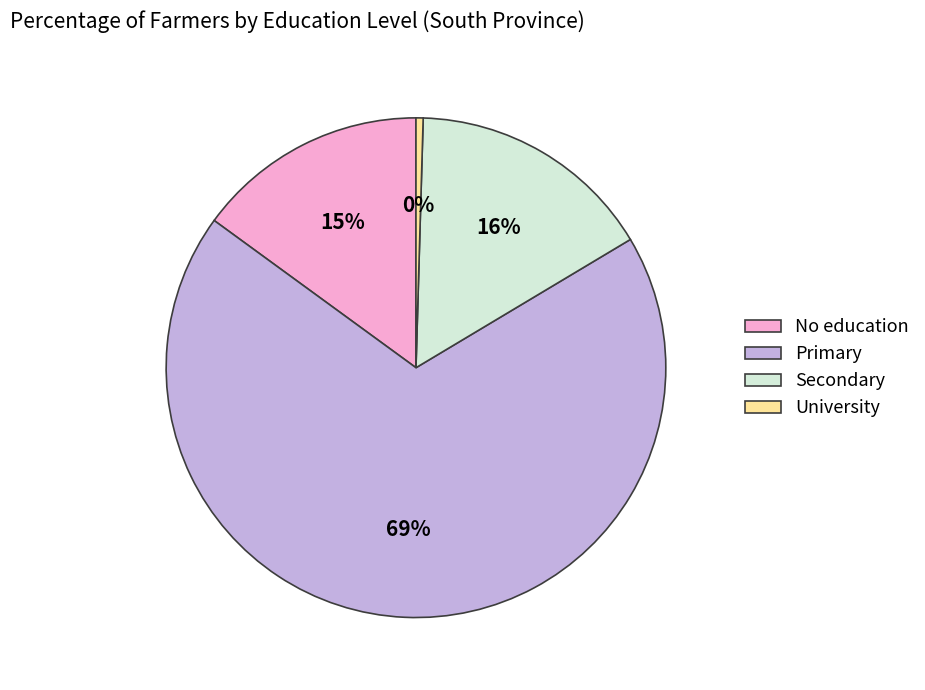

Rank the categories by value from highest to lowest.

Primary, Secondary, No education, University